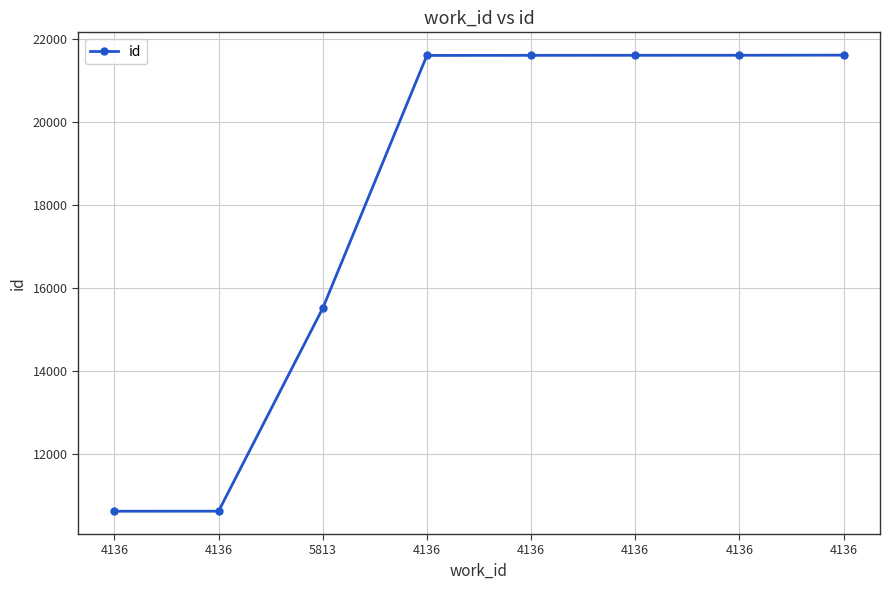

How many data points are less than 21613?

4